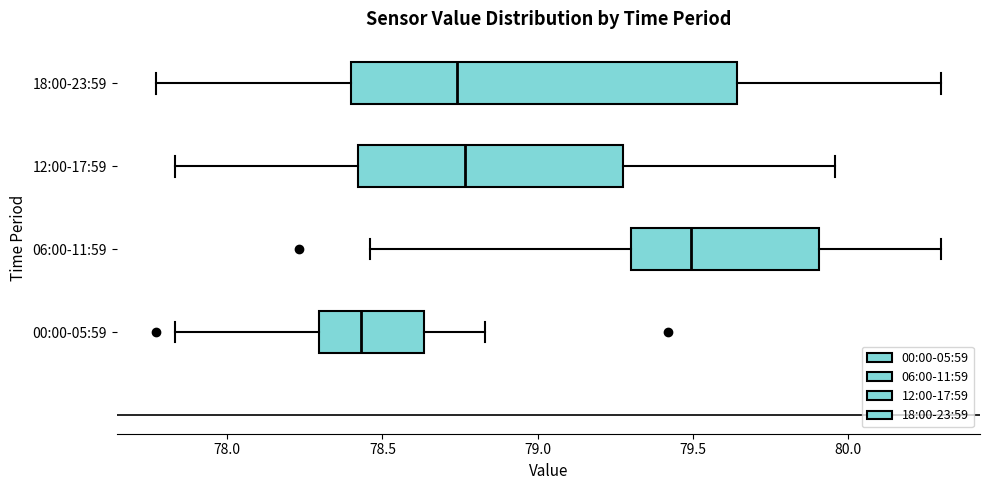

Which box has the furthest to the right median line?

06:00-11:59